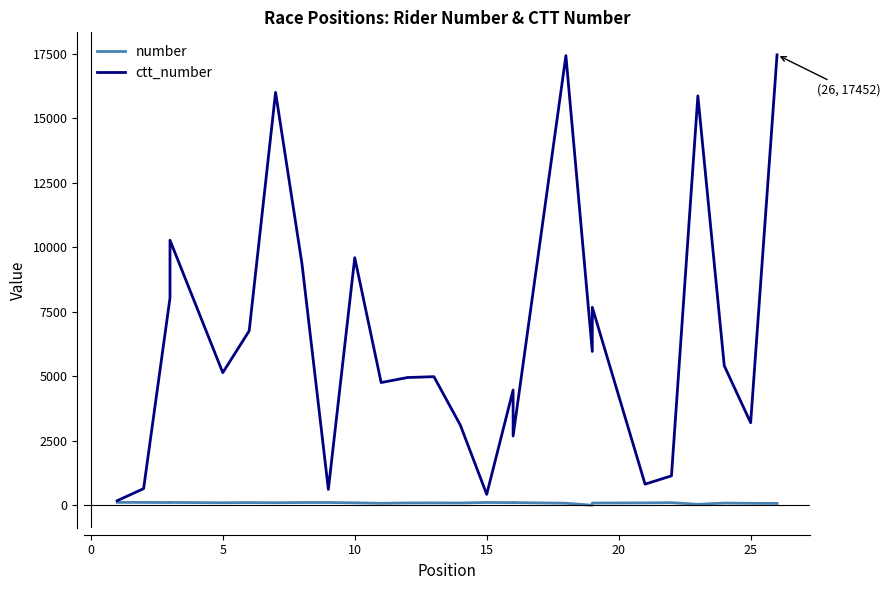

Which series has the largest total across all categories?

ctt_number